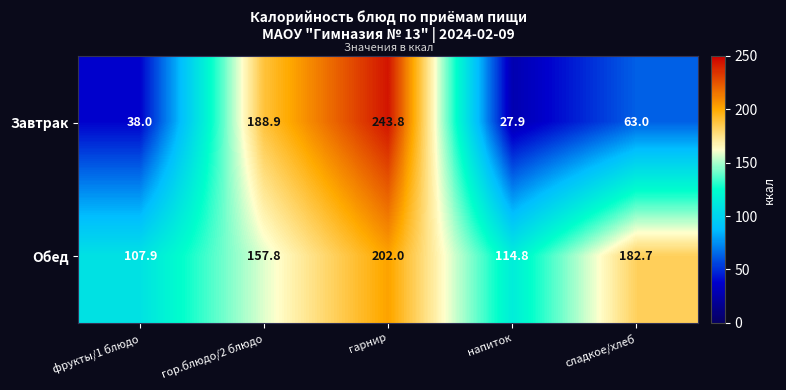

Is it true that Обед equals 287.5 at сладкое/хлеб?

False